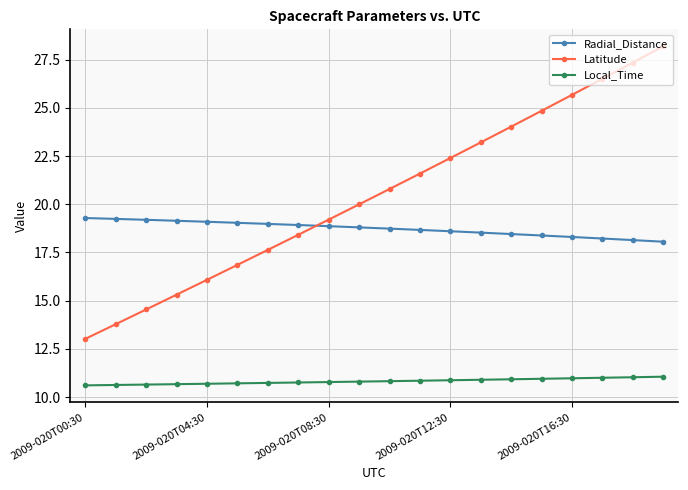

What is the sum of all Radial_Distance values?

374.6